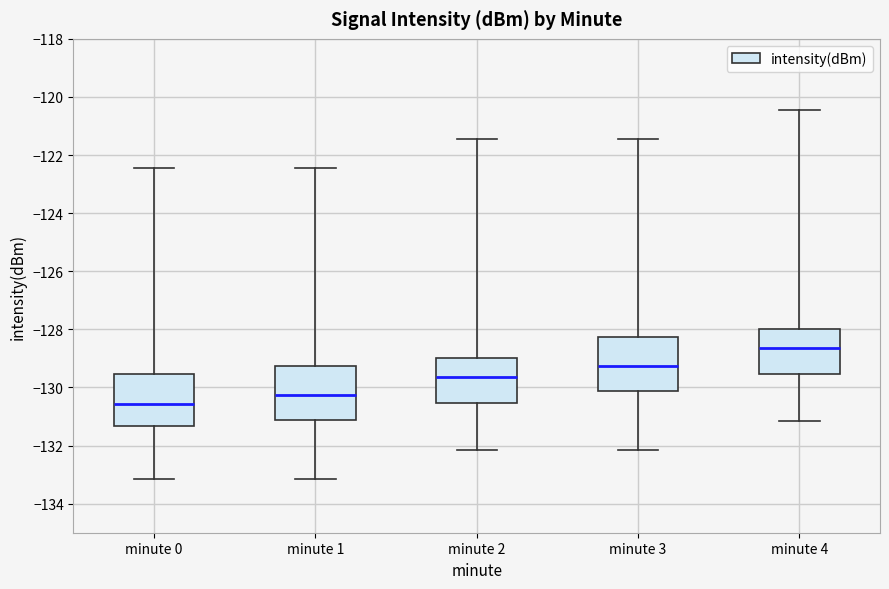

Which box has the highest median line?

minute 4